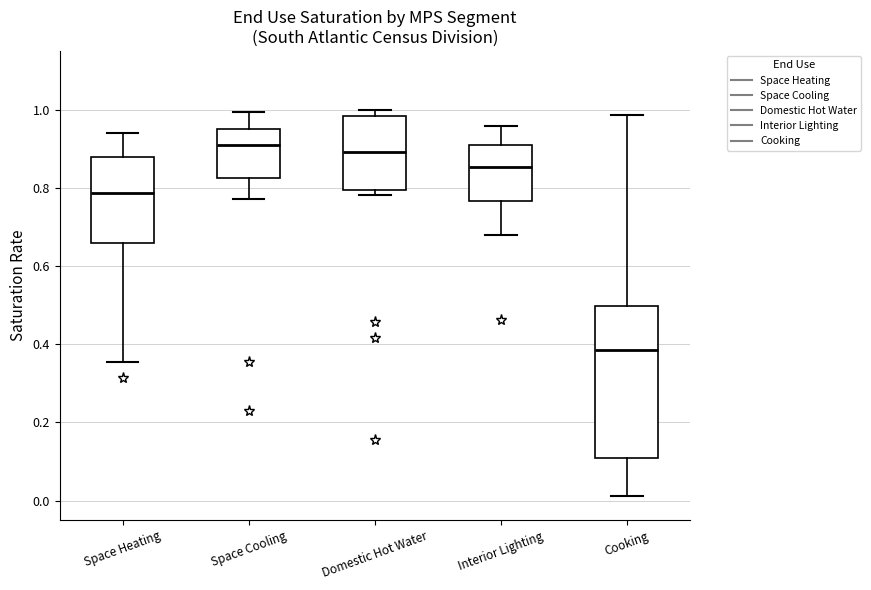

Comparing the boxes themselves (not the whiskers), which one is the tallest?

Cooking